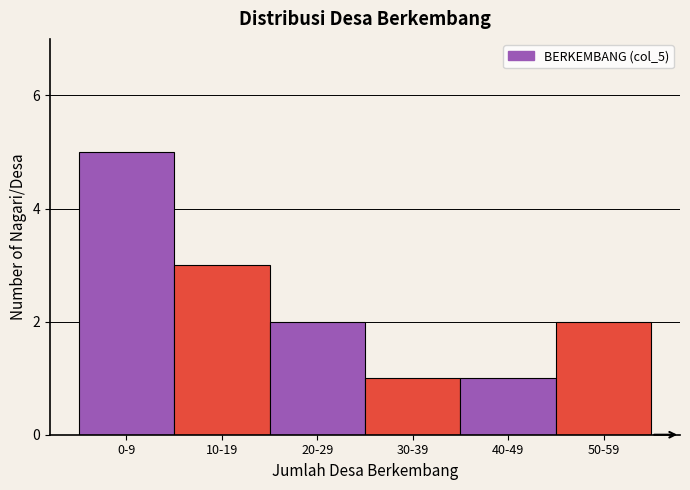

Reading right to left, what are all the values shown in this chart?

2	1	1	2	3	5